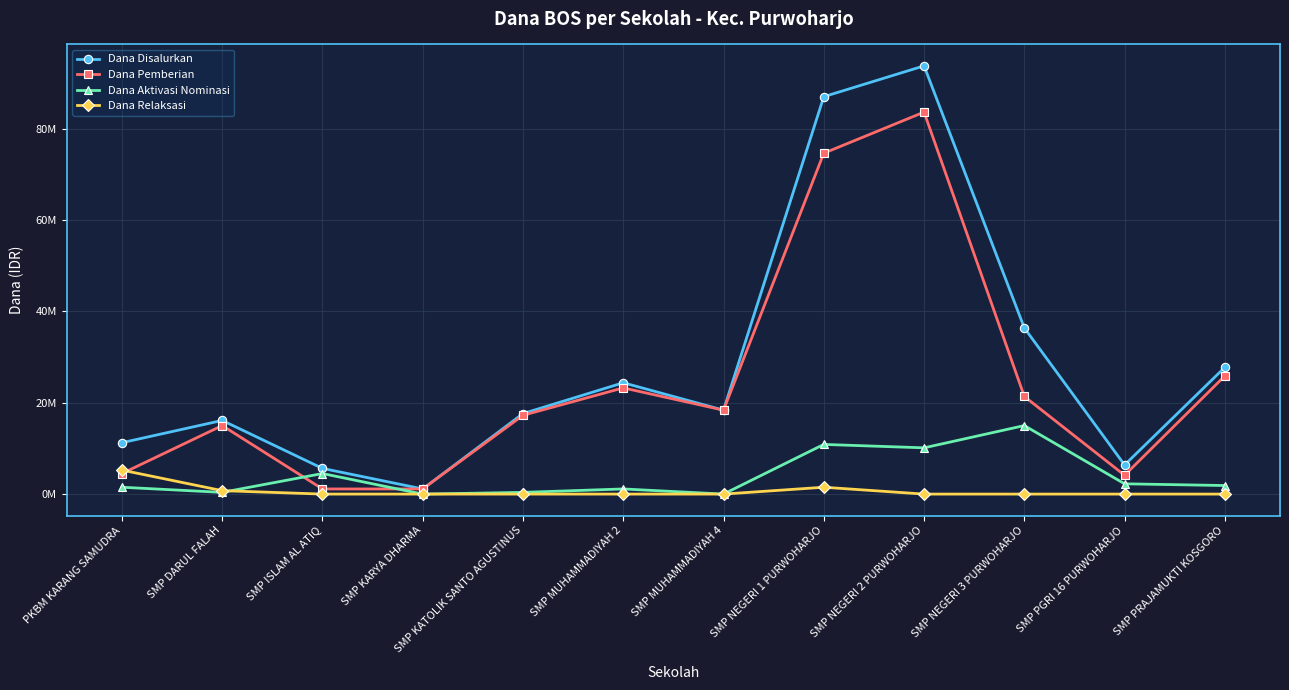

True or false: Dana Disalurkan and Dana Aktivasi Nominasi intersect in this chart.

False